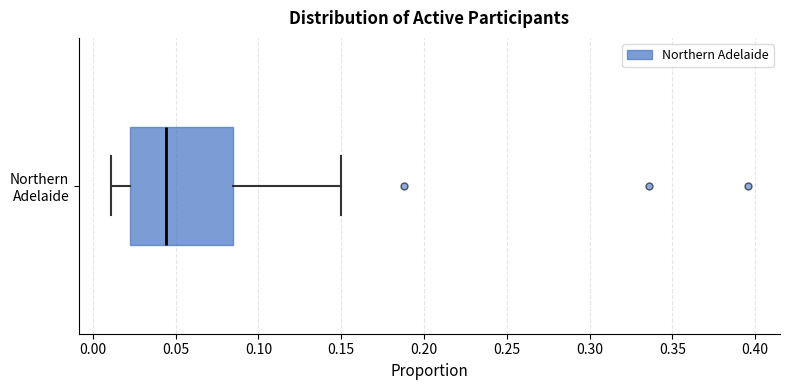

Where does the left whisker of the box for Northern Adelaide end on the x-axis? The values are not printed on the chart, so give them approximately, as read against the axis.

0.010